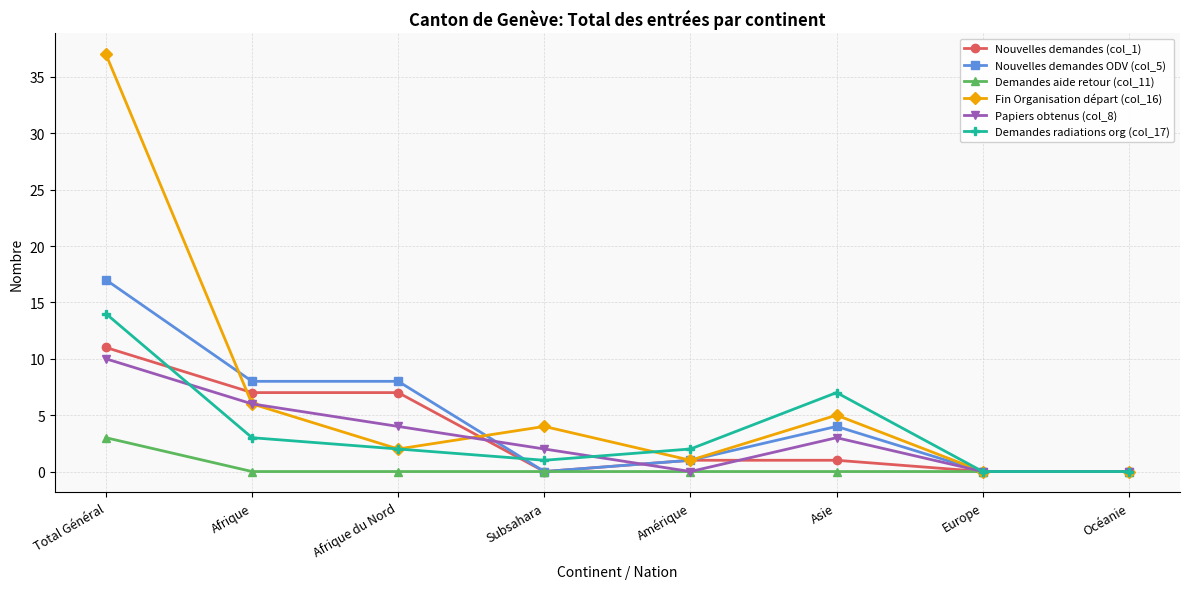

How many interior local peaks does the Fin Organisation départ (col_16) series have?

2